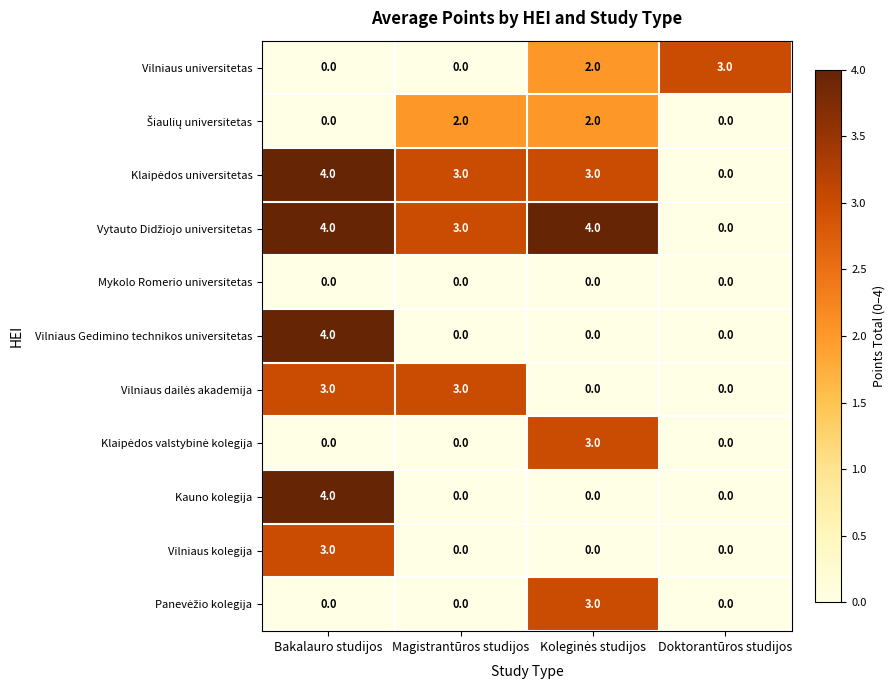

How many positive values does the Kauno kolegija series have?

1